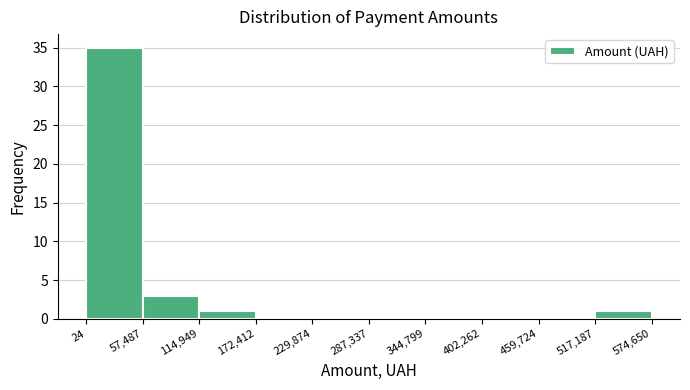

Which range on the x-axis has the tallest bar?

24 to 57,487